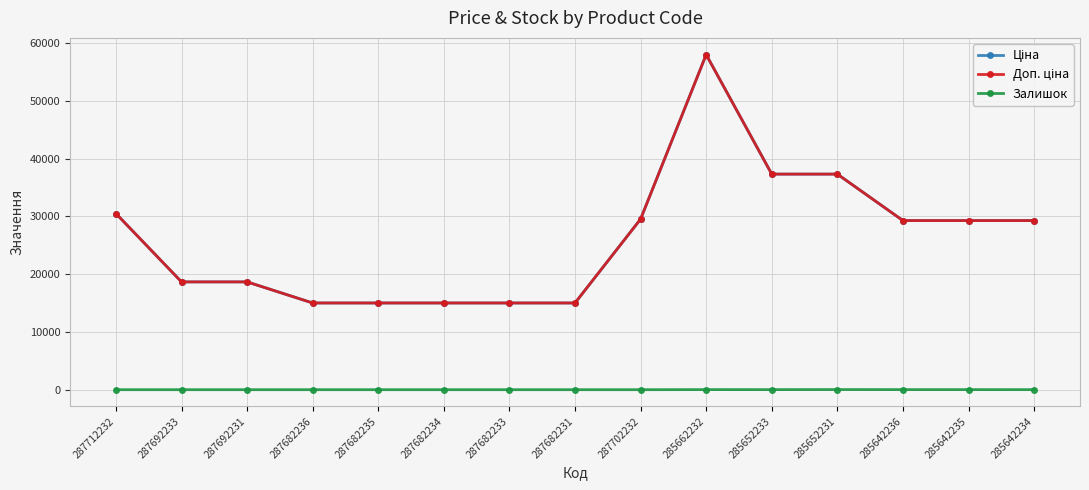

What is the label of the 11th point from the right?

287682235